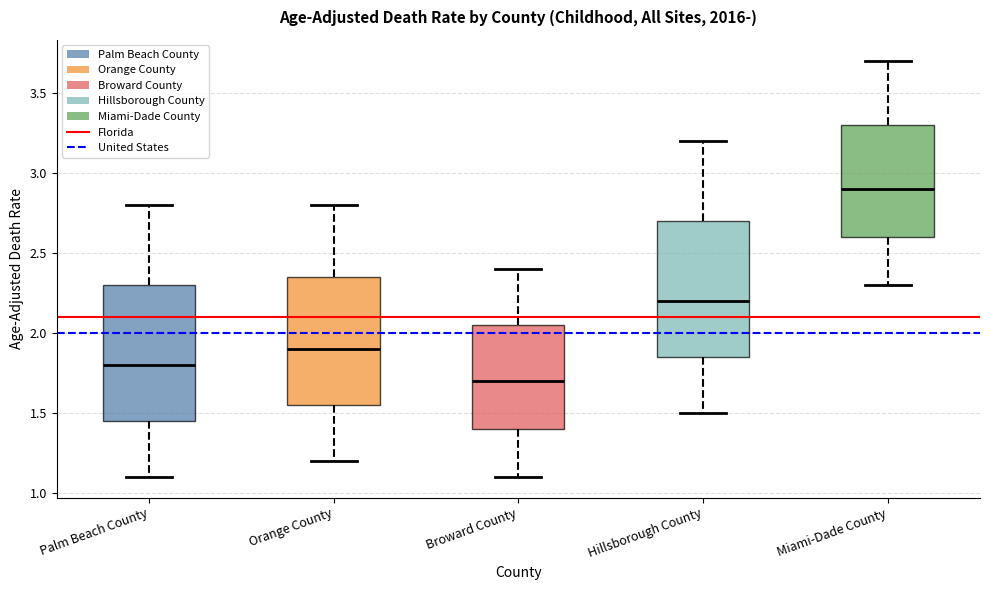

Which box's median line is the lowest?

Broward County